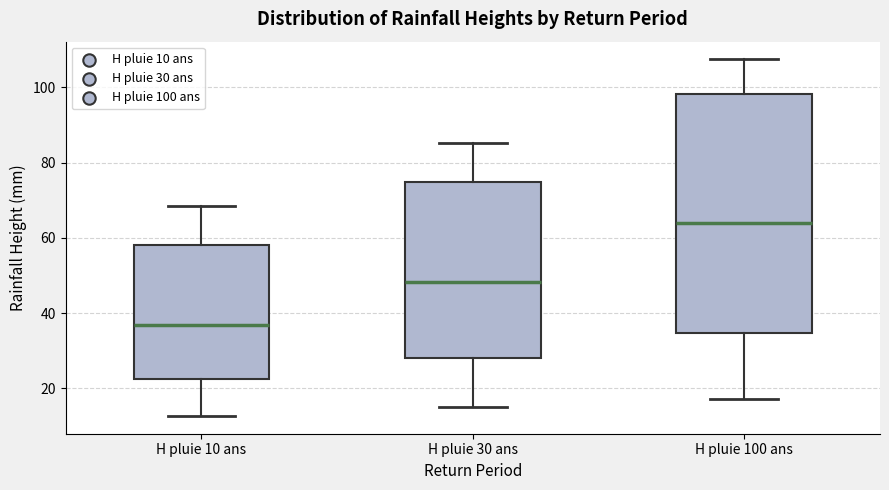

Which box has the highest median line?

H pluie 100 ans